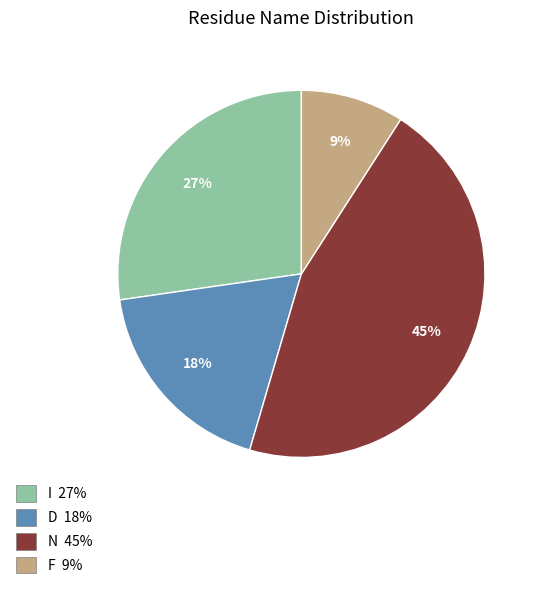

How many slices are in this pie chart?

4